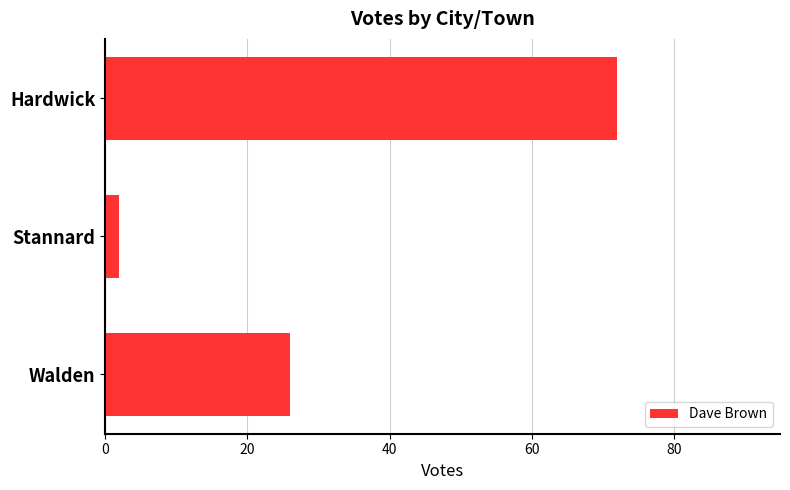

How many values are between 2 and 72?

3